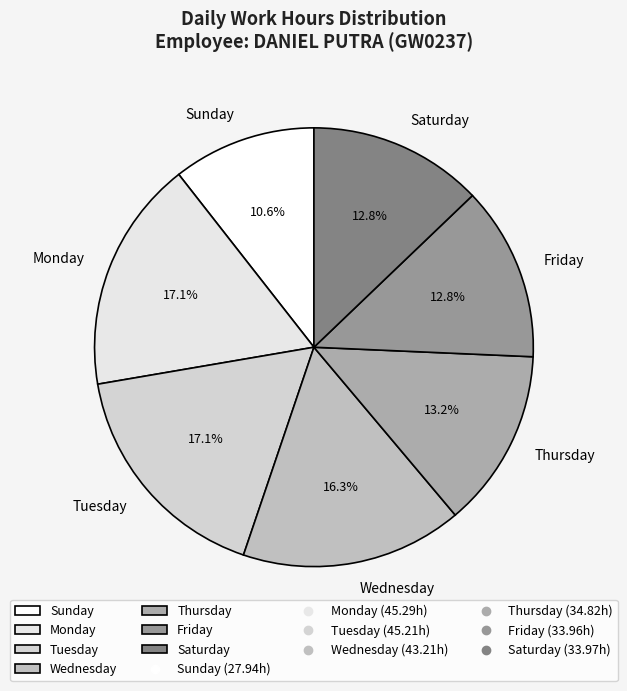

What portion of the pie excludes Thursday?

86.8%